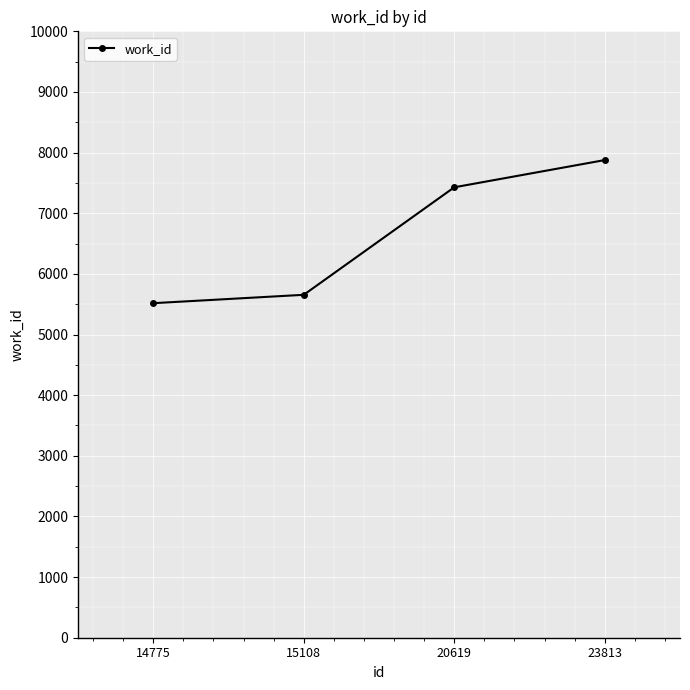

At which category does the chart reach its minimum across all series?

14775